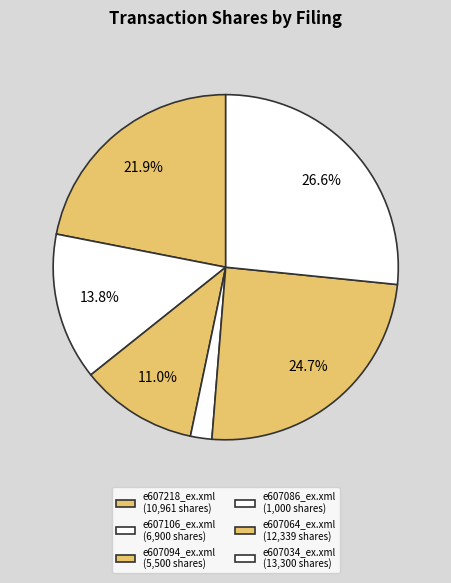

Count the number of slices in the pie.

6